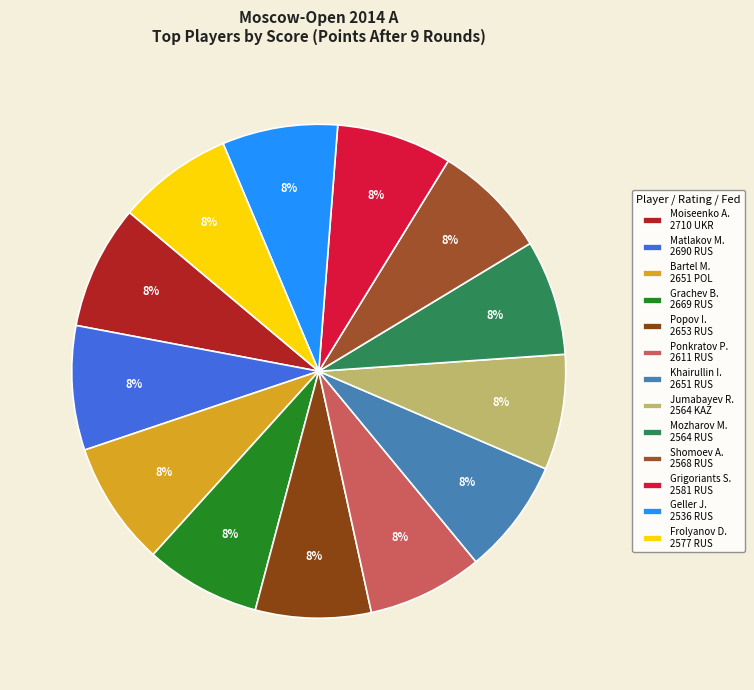

How many segments does this pie chart have?

13